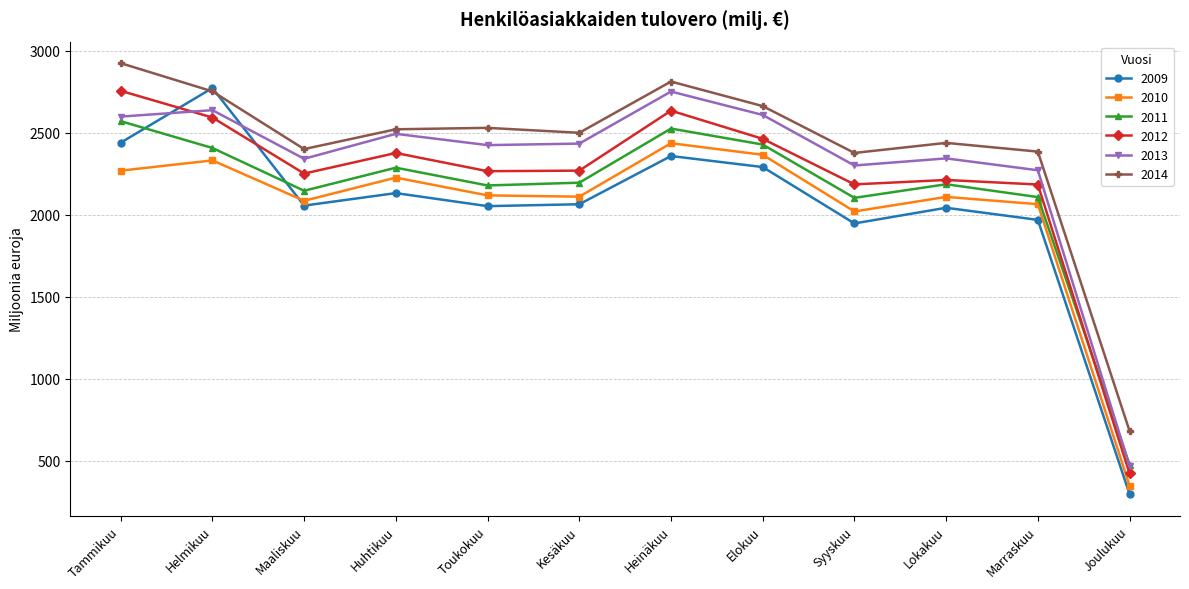

Between which two adjacent categories do 2009 and 2012 first intersect?

Tammikuu and Helmikuu